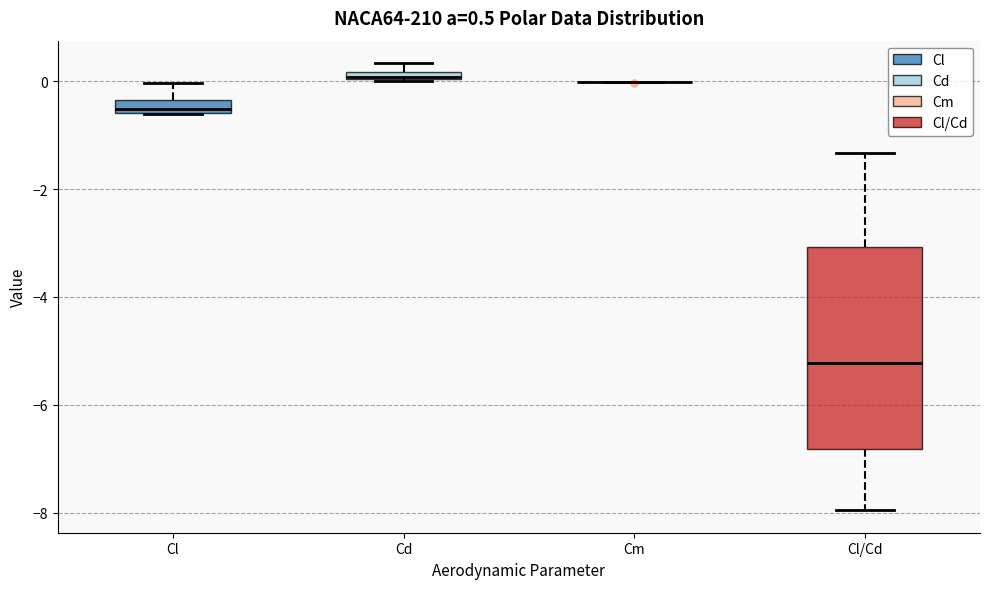

Which box is the tallest, from its lower edge to its upper edge?

Cl/Cd